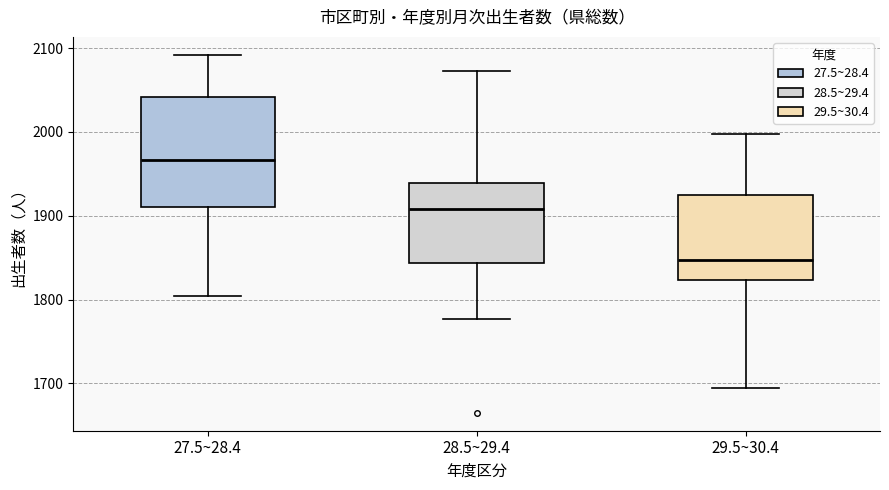

Where does the upper whisker of the box for 28.5~29.4 end on the y-axis? The values are not printed on the chart, so give them approximately, as read against the axis.

2070